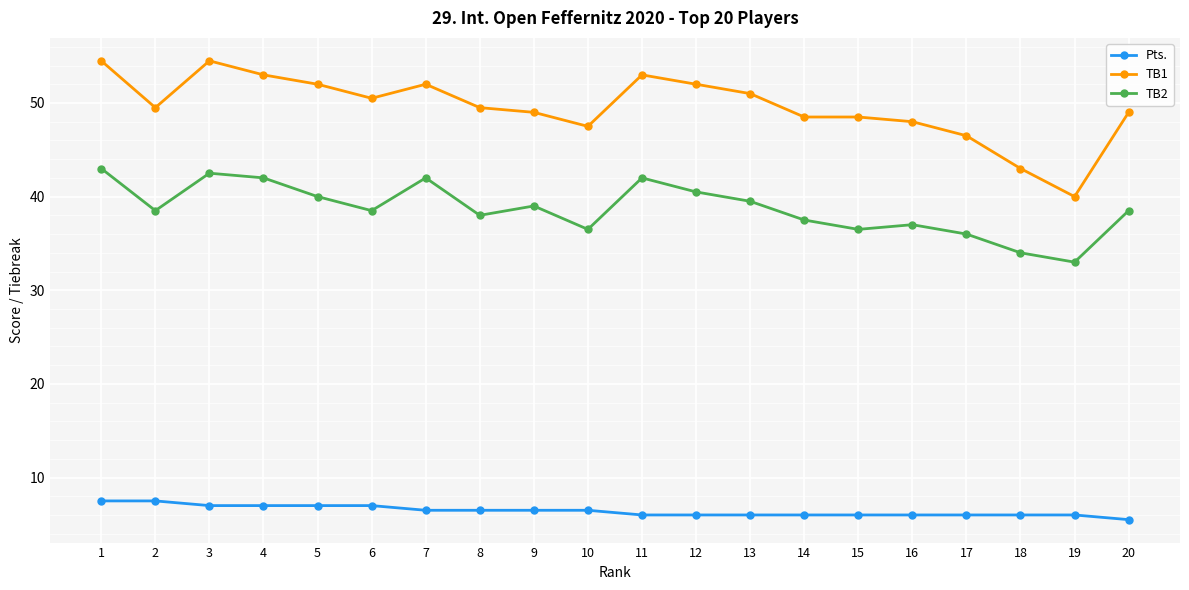

What is the sum of the TB2 values at 5 and 17?

76.0